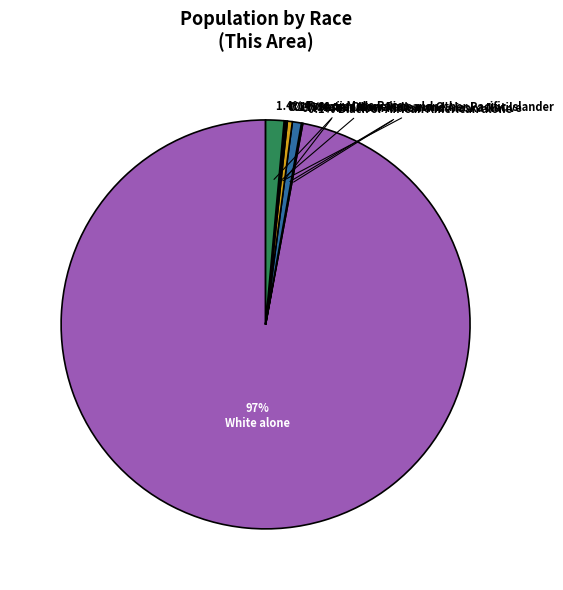

Is there any slice that represents more than half of the pie?

Yes